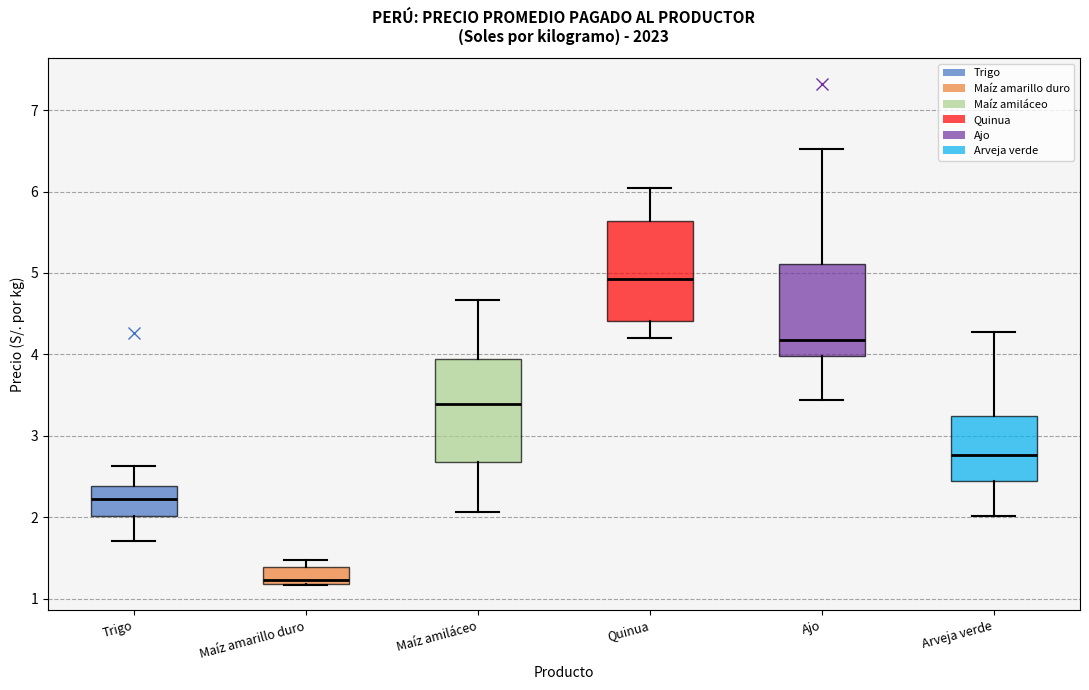

Which box's median line is the highest?

Quinua